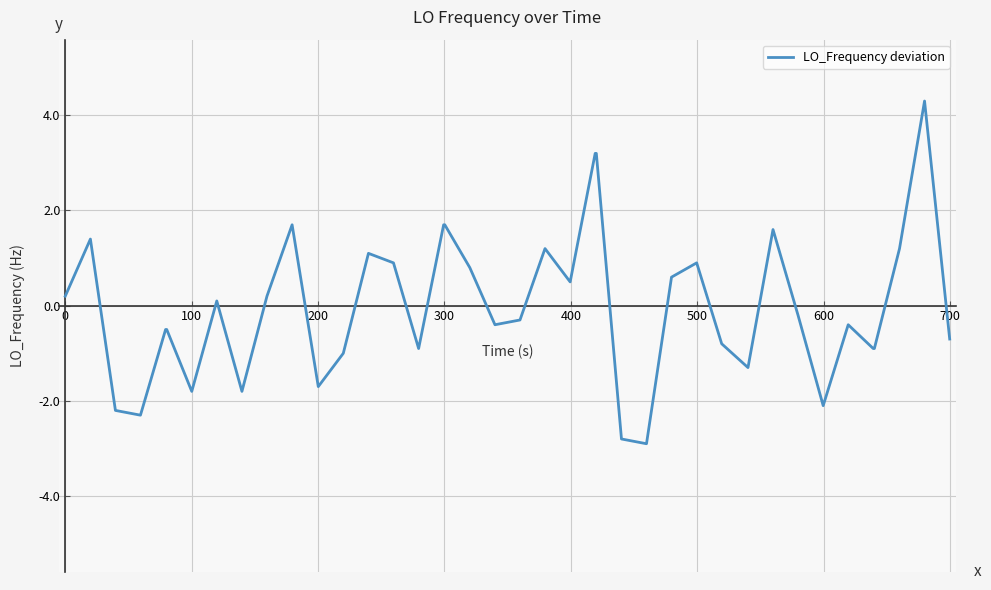

What is the minimum value shown in the chart?

-2.9